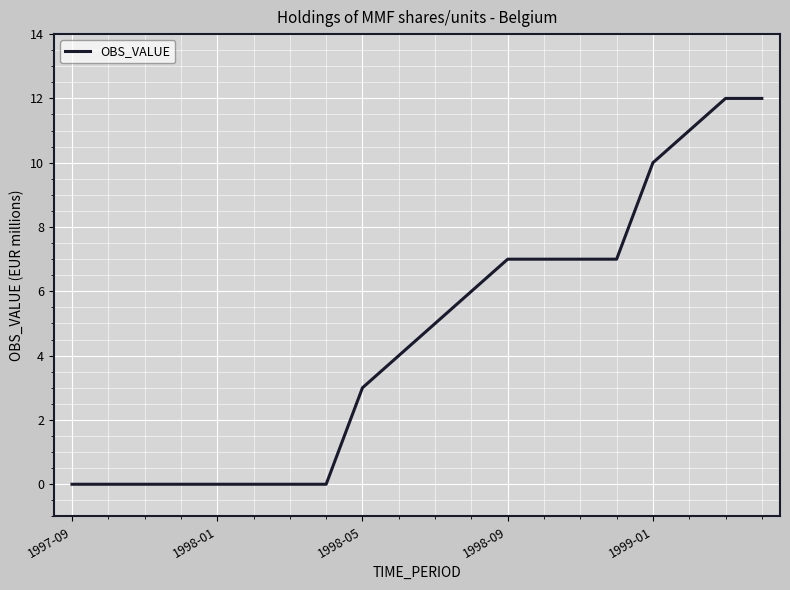

What is the maximum value shown in the chart?

12